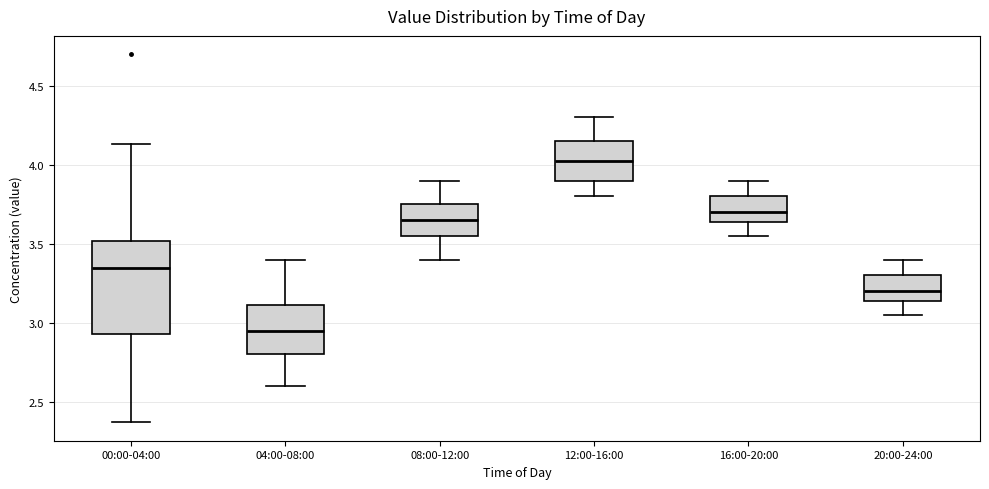

Which box's median line is the highest?

12:00-16:00